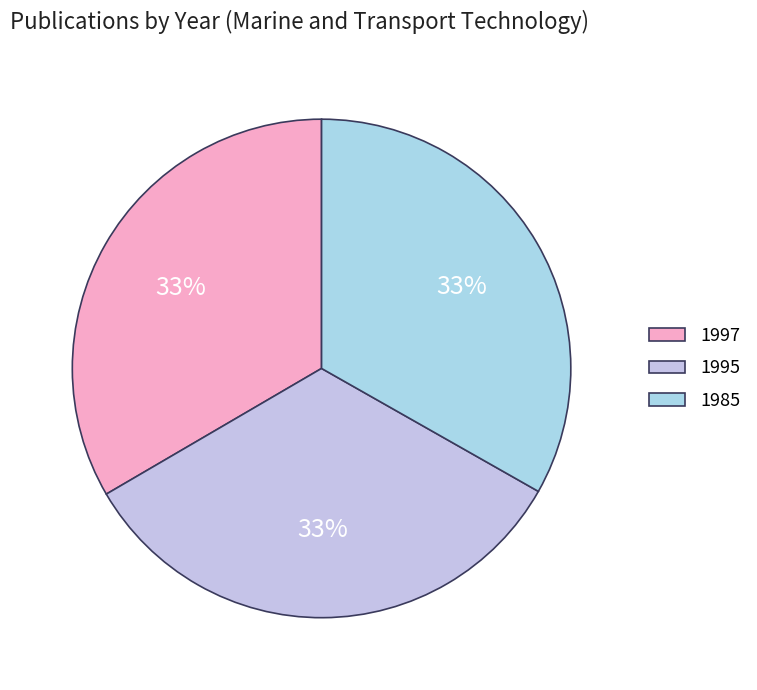

Rank the categories by value from highest to lowest.

1997, 1995, 1985